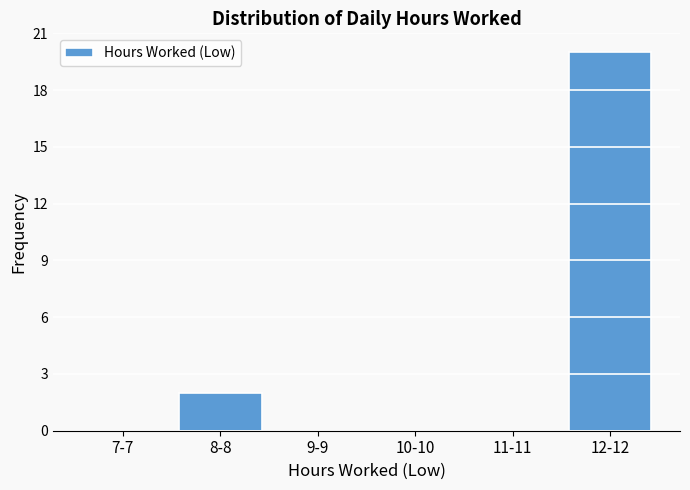

Reading left to right, list all the values displayed in this chart.

7-7=0	8-8=2	9-9=0	10-10=0	11-11=0	12-12=20